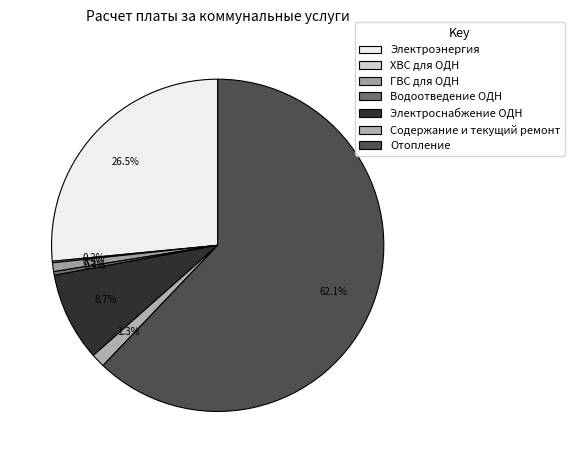

How many slices are in this pie chart?

7